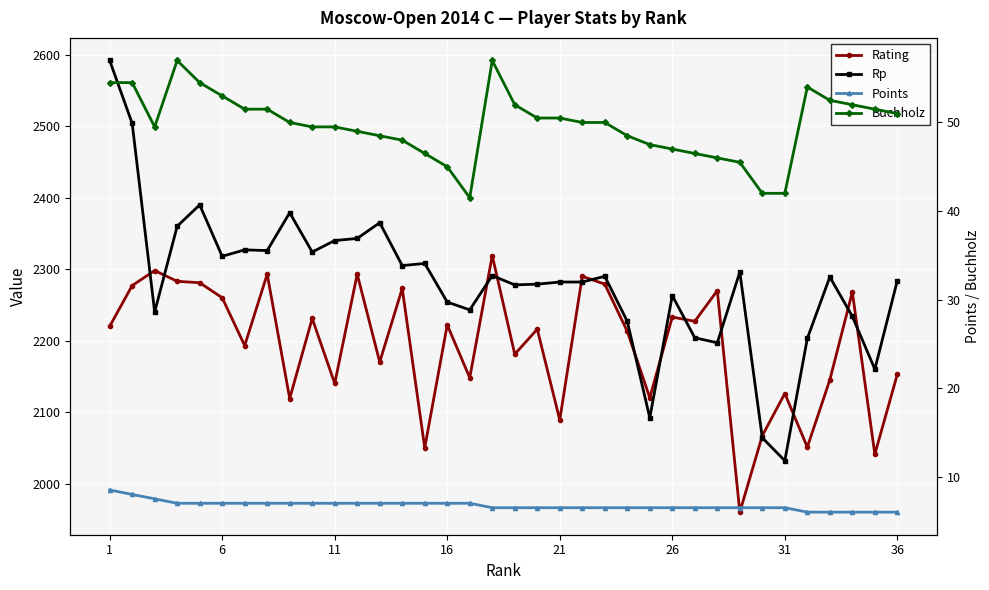

How many series are shown in this chart?

4